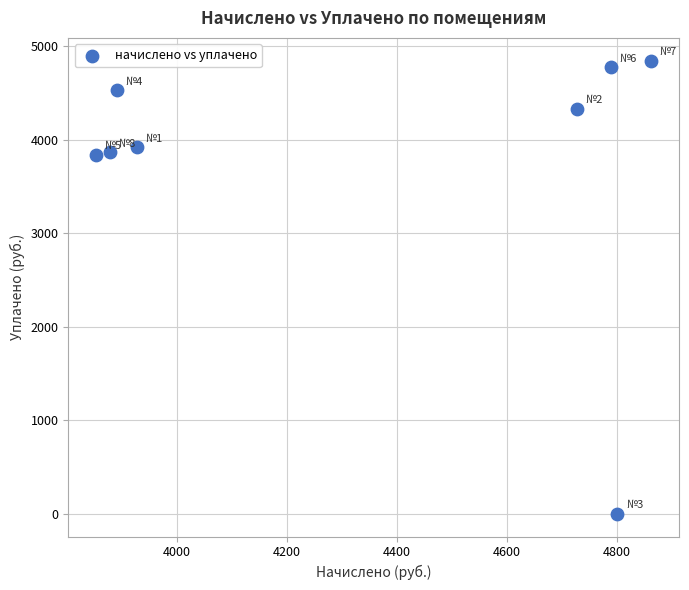

What is the range of X values (max minus min)?

1009.6